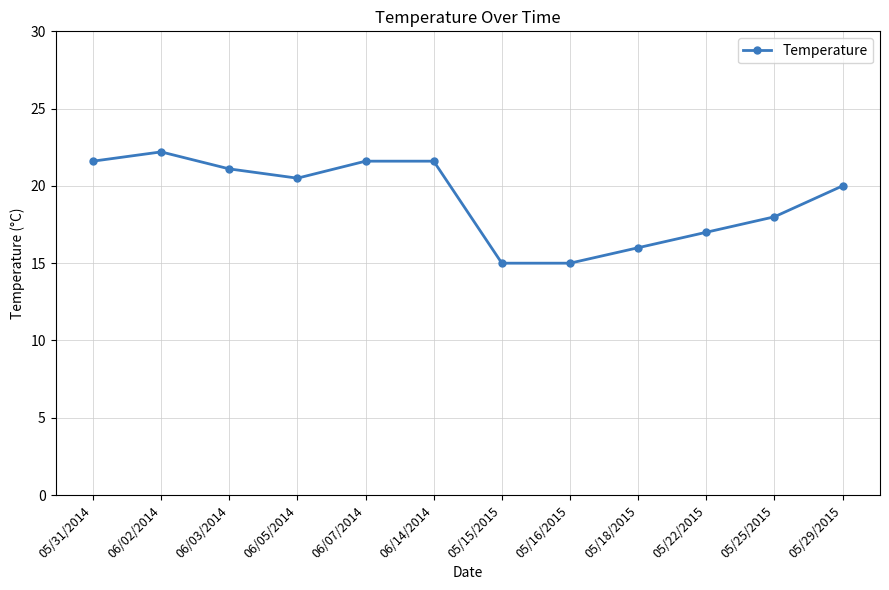

At which label does the data first exceed 20?

05/31/2014